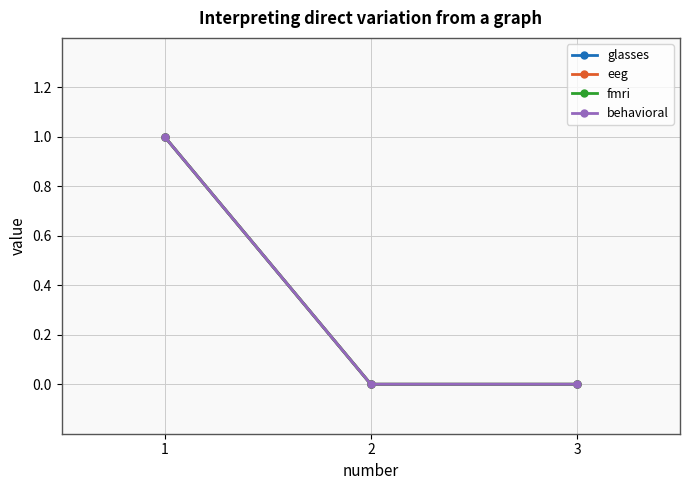

Is it true that fmri equals 1 at 1?

True